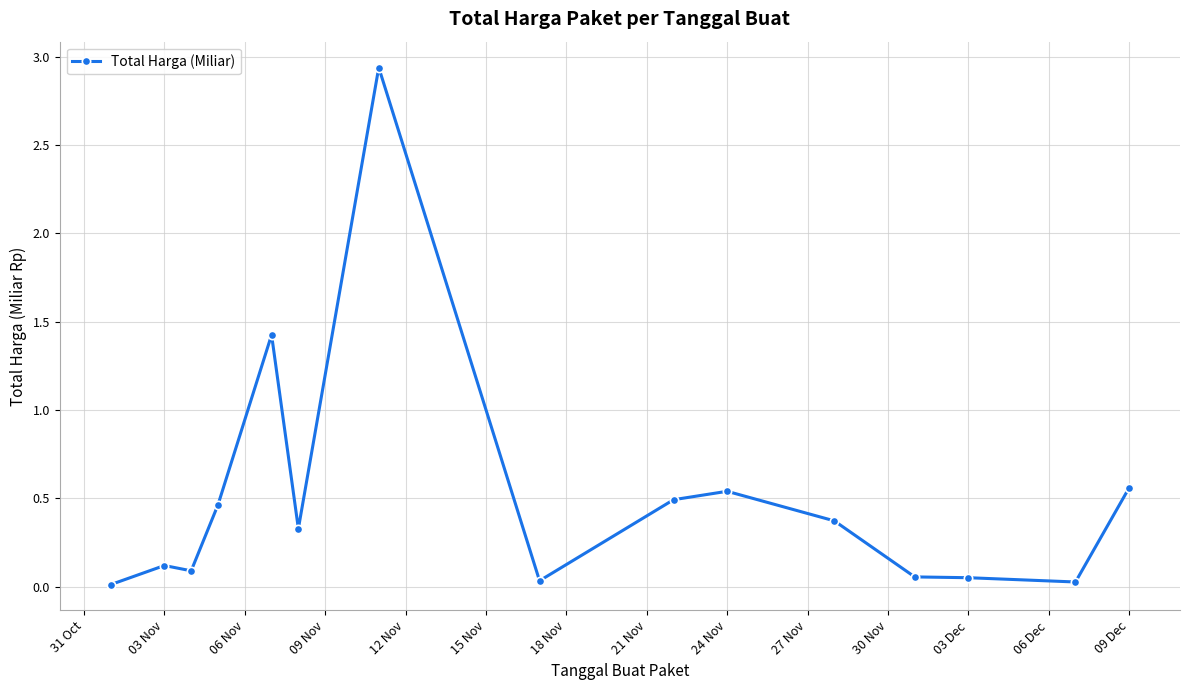

How many data points does each series have?

15